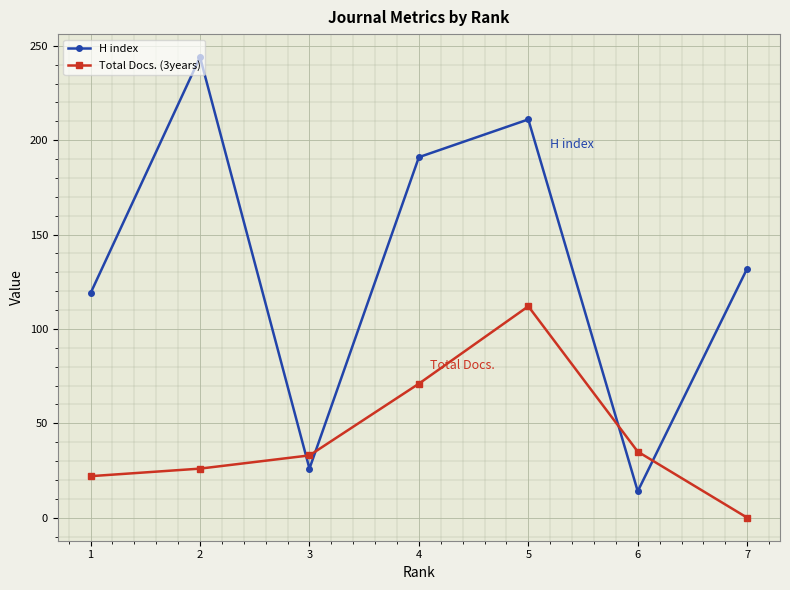

What is the difference between the Total Docs. (3years) values at 3 and 1?

11